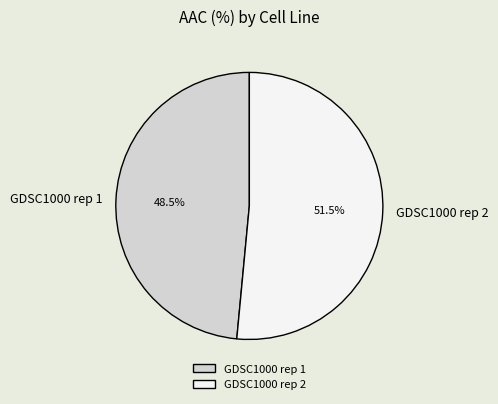

What portion of the pie excludes GDSC1000 rep 1?

51.5%